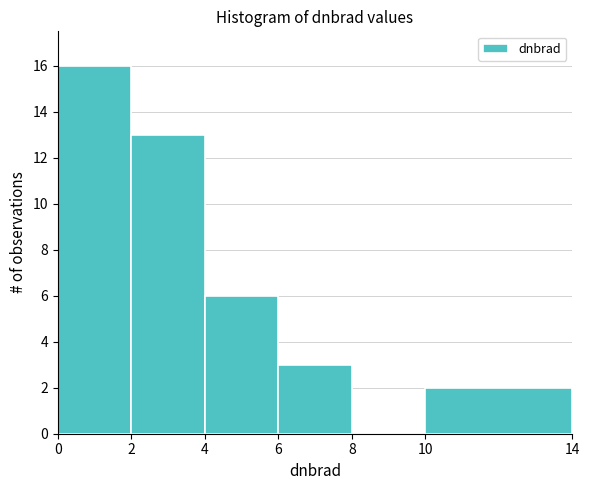

Over which range of the x-axis is the bar tallest?

0 to 2